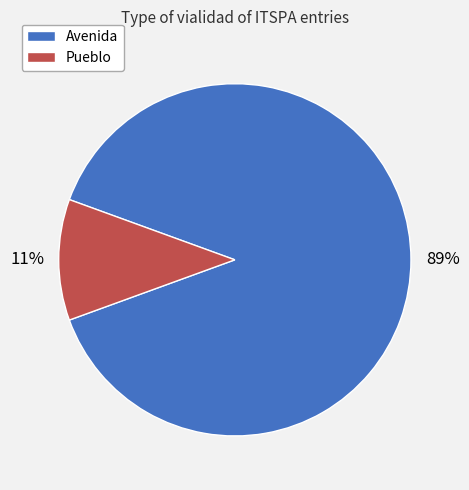

Is there any slice that represents more than half of the pie?

Yes